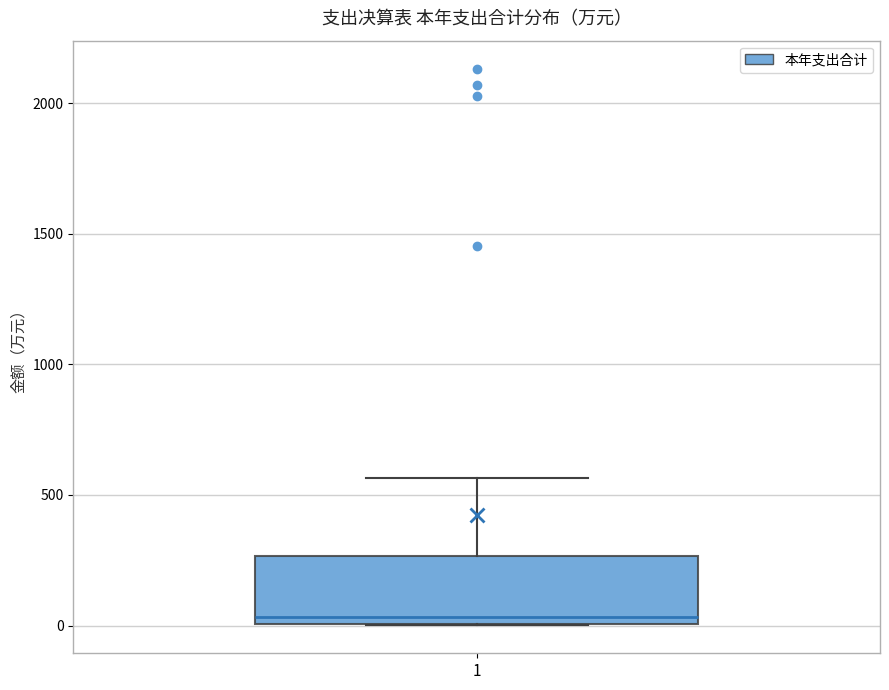

Where does the median line of the box at x = 1 sit on the y-axis? The values are not printed on the chart, so give them approximately, as read against the axis.

50